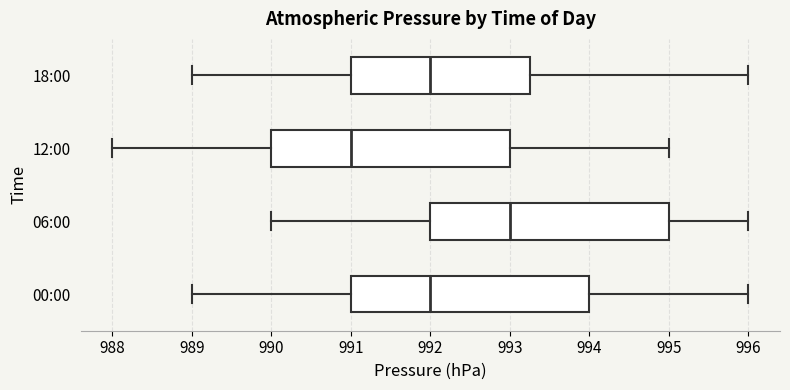

Which box's median line is the furthest to the right?

06:00